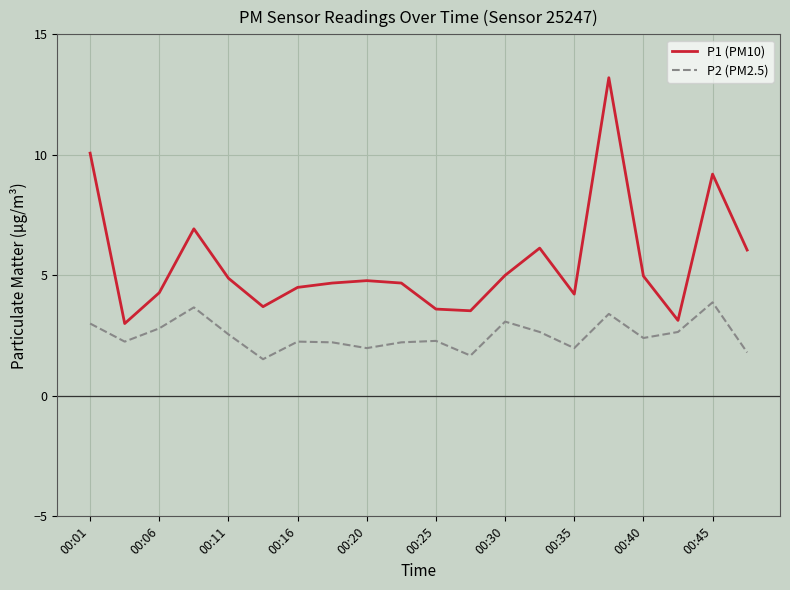

Which series has the largest range (max minus min)?

P1 (PM10)